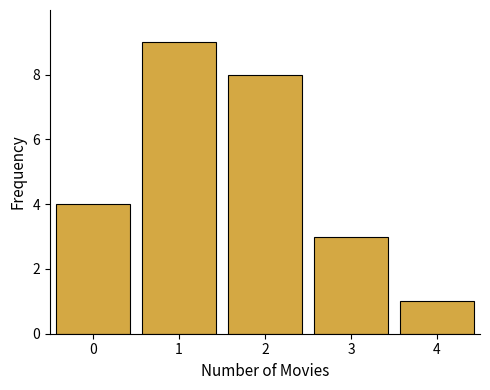

Reading right to left, transcribe all the data shown in this chart.

4=1	3=3	2=8	1=9	0=4